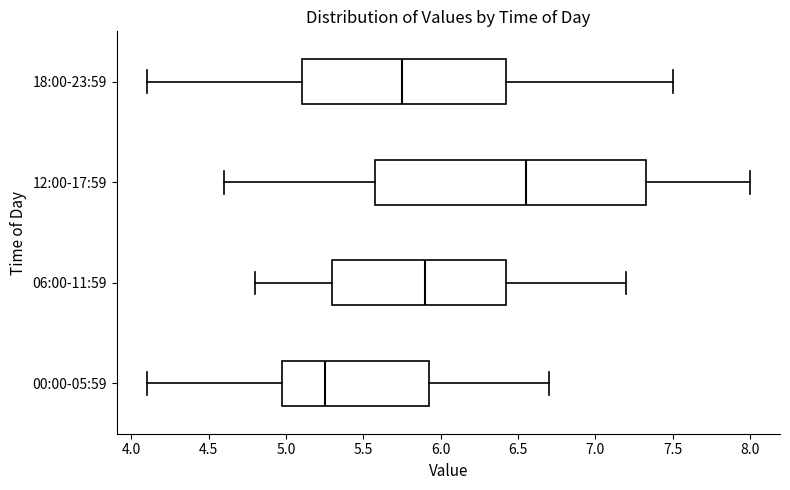

Reading bottom to top, read every box against the x-axis: the position of its median line, the range the box covers, and the ends of its whiskers. The values are not printed on the chart, so give them approximately, as read against the axis.

00:00-05:59: median 5.25, box 5.00 to 5.95, whiskers 4.10 to 6.70
06:00-11:59: median 5.90, box 5.30 to 6.45, whiskers 4.80 to 7.20
12:00-17:59: median 6.55, box 5.60 to 7.35, whiskers 4.60 to 8.00
18:00-23:59: median 5.75, box 5.10 to 6.45, whiskers 4.10 to 7.50